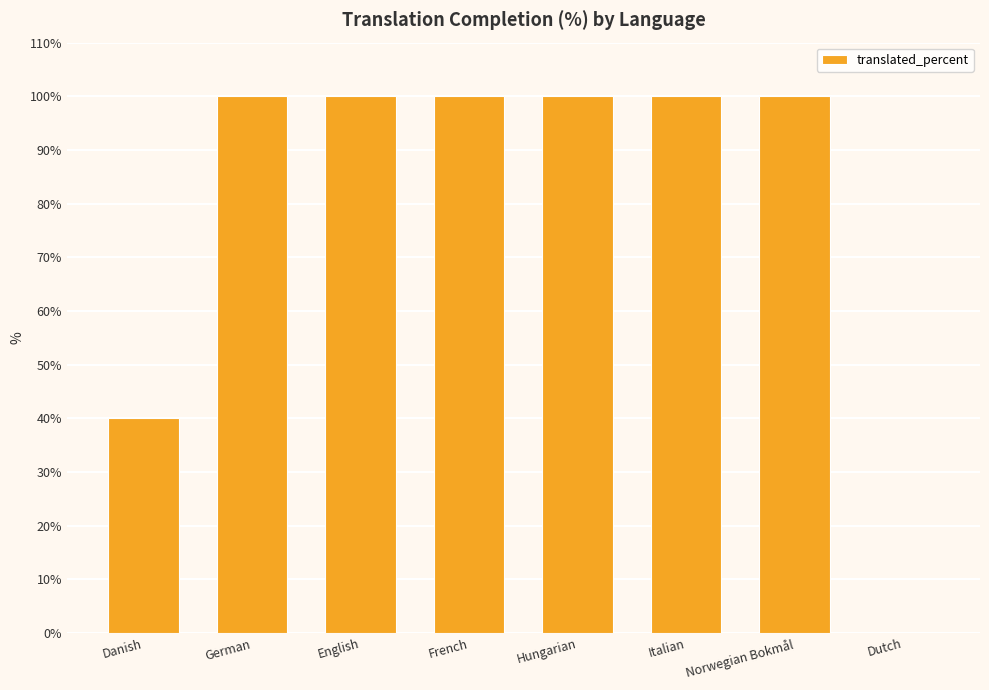

What is the maximum value shown in the chart?

100